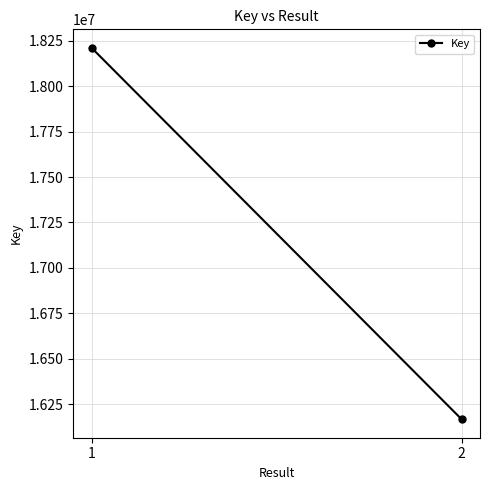

At which label is the value closest to 17189074?

1